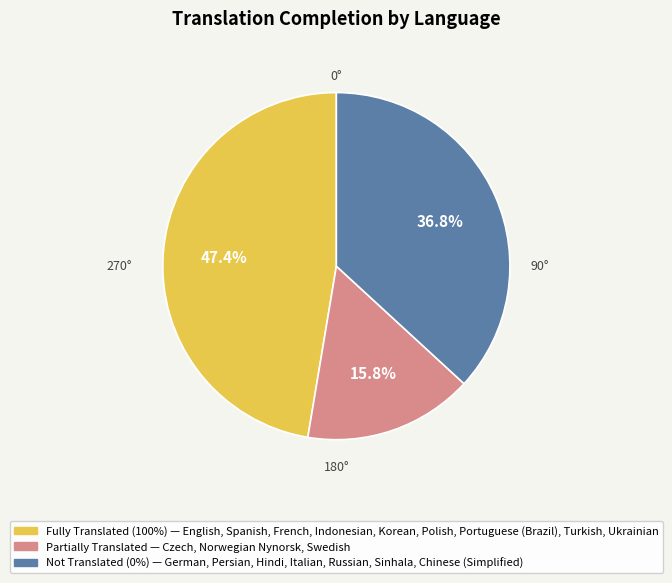

Is there a majority slice in this chart?

No